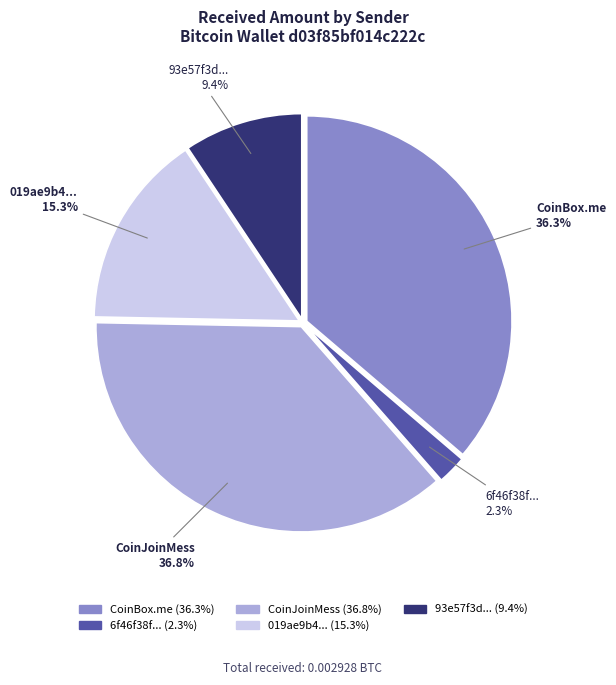

Which slice is the smallest?

6f46f38f...